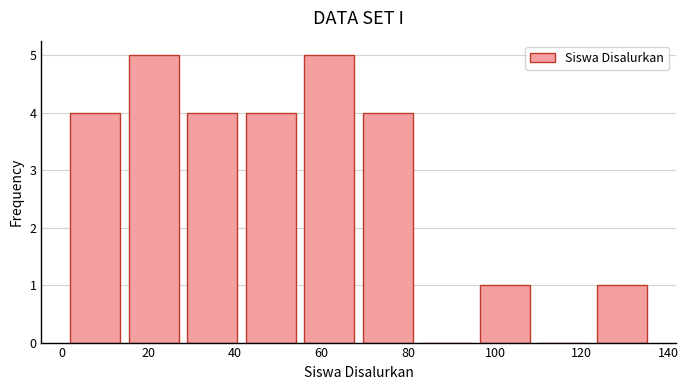

What is the height of the bar covering 28.0 to 41.5 on the x-axis? Neither the bar edges nor the heights are printed on the chart, so give them approximately, as read against the axes.

4